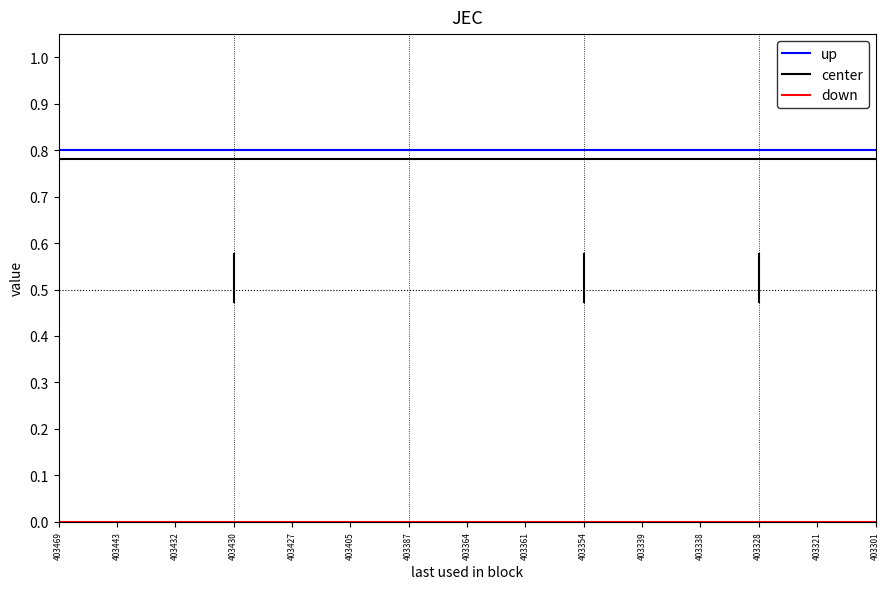

True or false: center and up cross at least once.

False